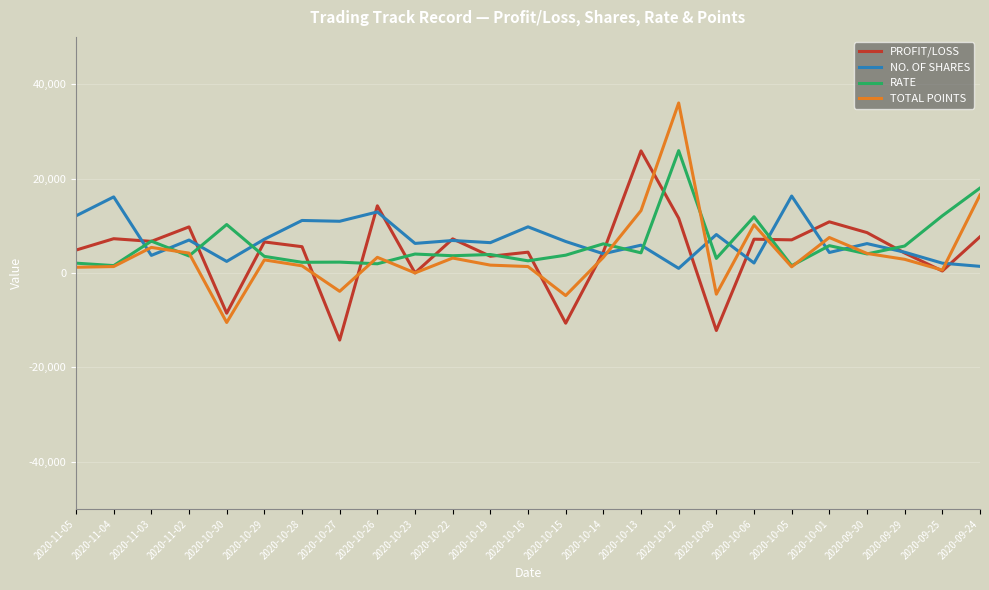

Is it true that PROFIT/LOSS equals -8536.6 at 2020-10-30?

True